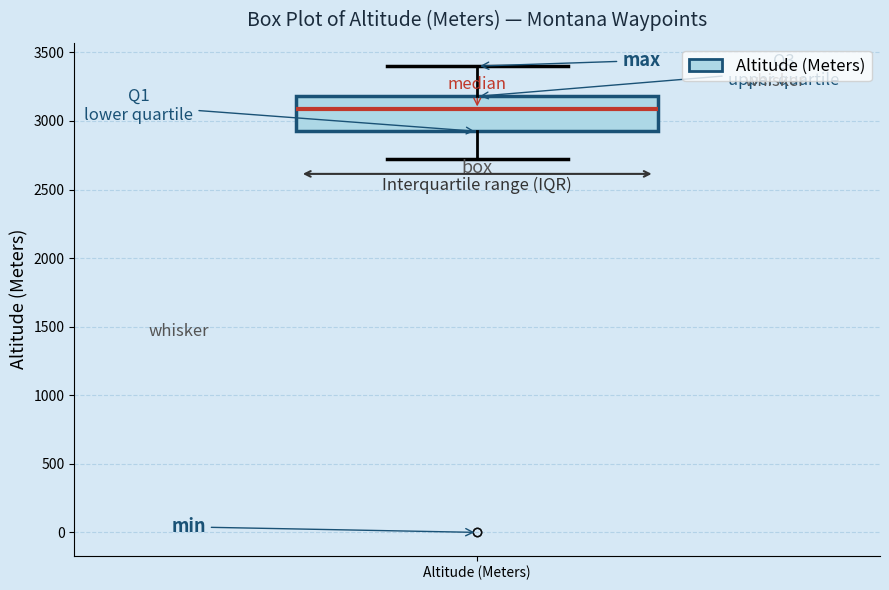

Read this box plot against the y-axis: the position of the median line, the range covered by the box, and the ends of both whiskers. The values are not printed on the chart, so give them approximately, as read against the axis.

median 3100, box 2900 to 3200, whiskers 2750 to 3400